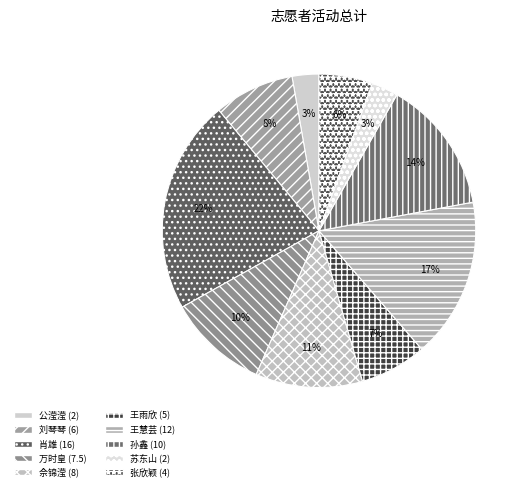

To the nearest percent, what is the difference between the largest and smallest slice percentages?

19%